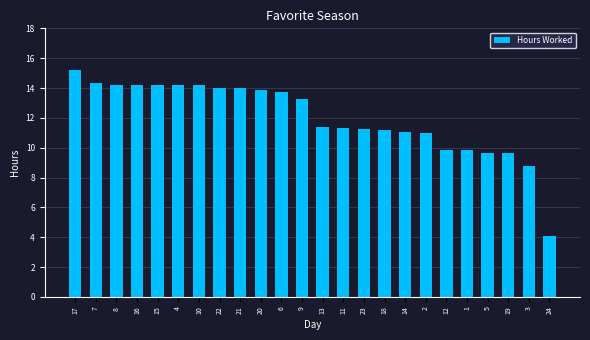

What is the ratio of the value at 8 to the value at 24?

3.5